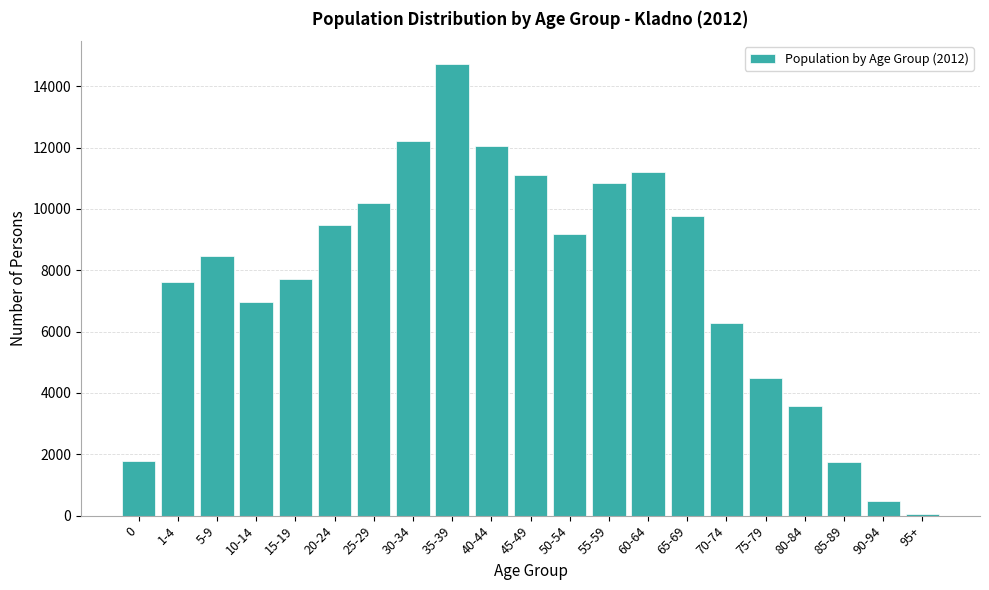

At which category does the chart reach its peak across all series?

35-39